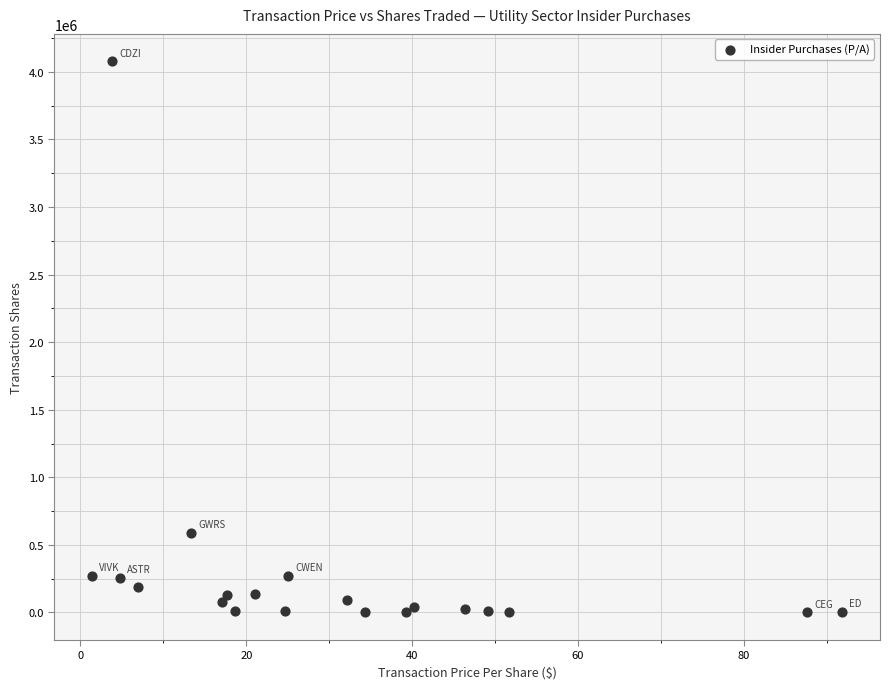

What Y value in the scatter plot is closest to 2038831?

588717